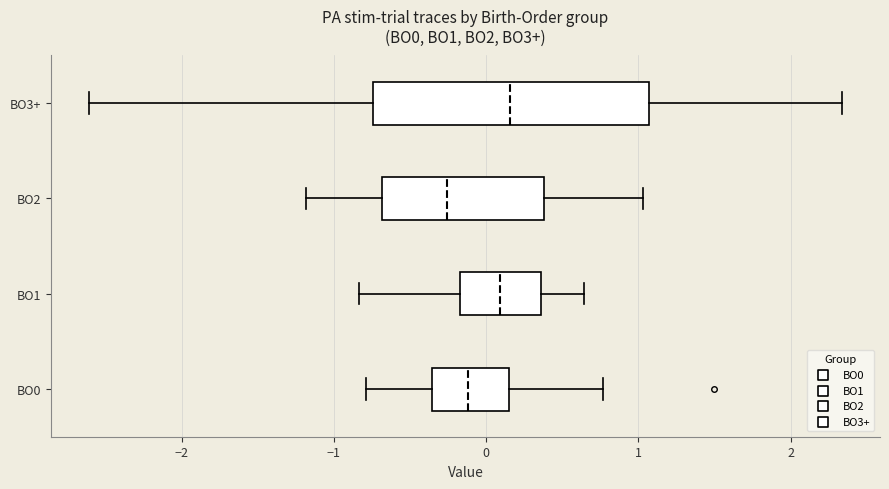

Reading bottom to top, transcribe this box plot: for each box, give where its median line is, the range the box spans, and where its two whiskers end, as read against the x-axis. The values are not printed on the chart, so give them approximately, as read against the axis.

BO0: median -0.1, box -0.4 to 0.1, whiskers -0.8 to 0.8
BO1: median 0.1, box -0.2 to 0.4, whiskers -0.8 to 0.6
BO2: median -0.3, box -0.7 to 0.4, whiskers -1.2 to 1.0
BO3+: median 0.2, box -0.7 to 1.1, whiskers -2.6 to 2.3